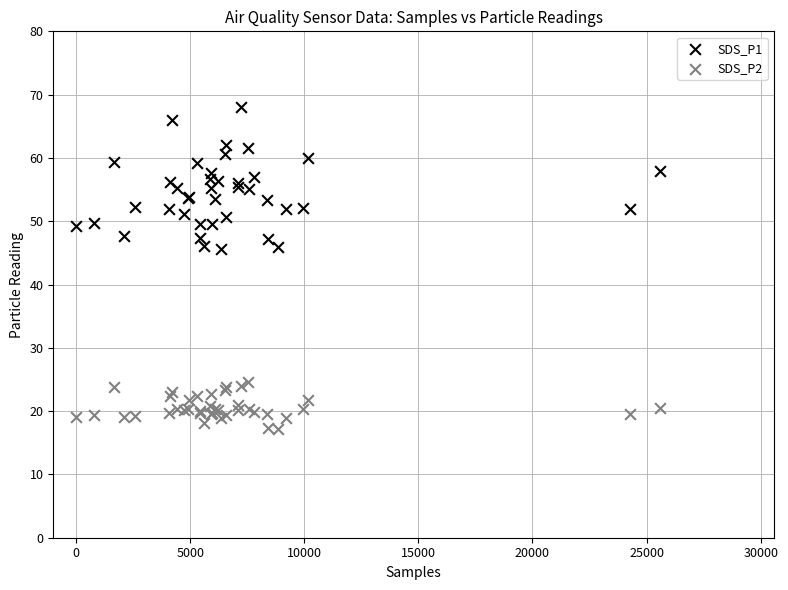

Which series reaches the maximum Y coordinate?

SDS_P1